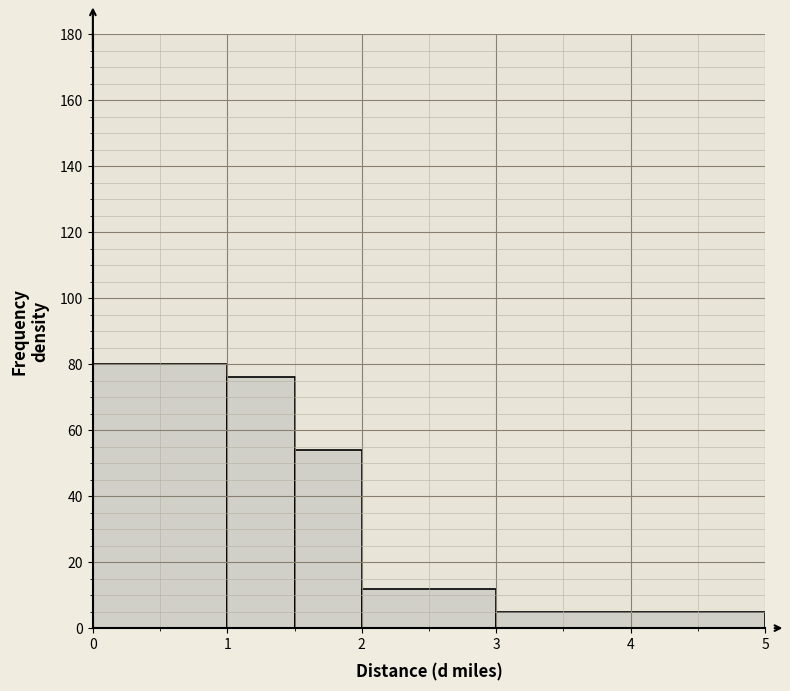

Which range on the x-axis has the tallest bar?

0.0 to 1.0